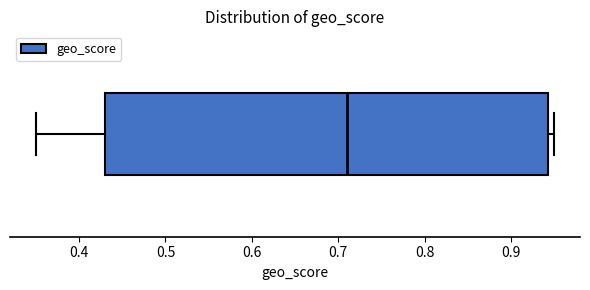

Where is the right edge of the box on the x-axis? The values are not printed on the chart, so give them approximately, as read against the axis.

0.94